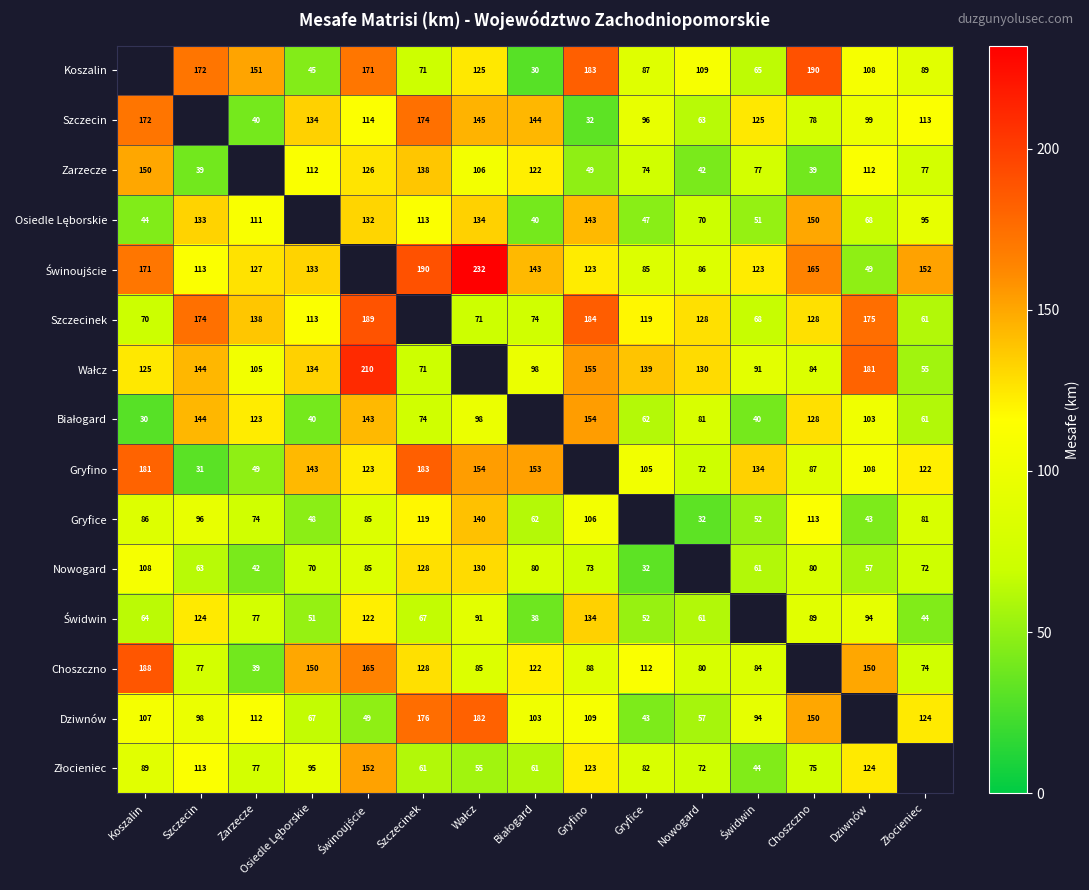

The Dziwnów series shows 57 at Nowogard. True or false?

True